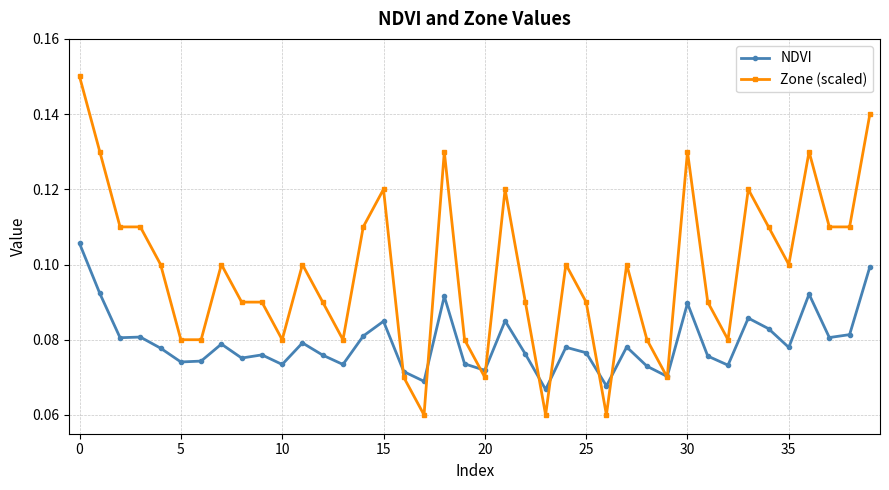

True or false: NDVI has more than 1 interior local peaks.

True